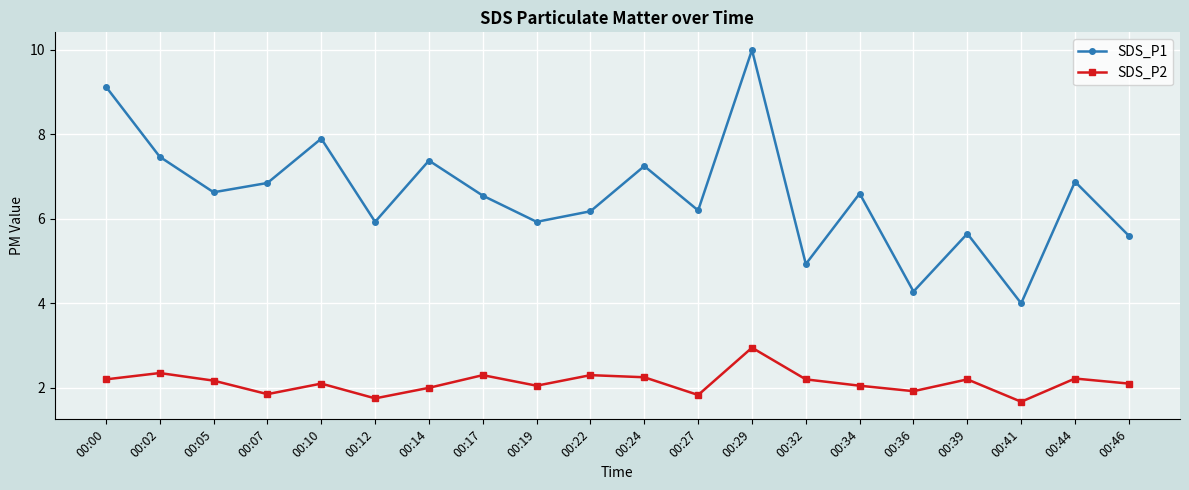

True or false: SDS_P2 and SDS_P1 cross at least once.

False